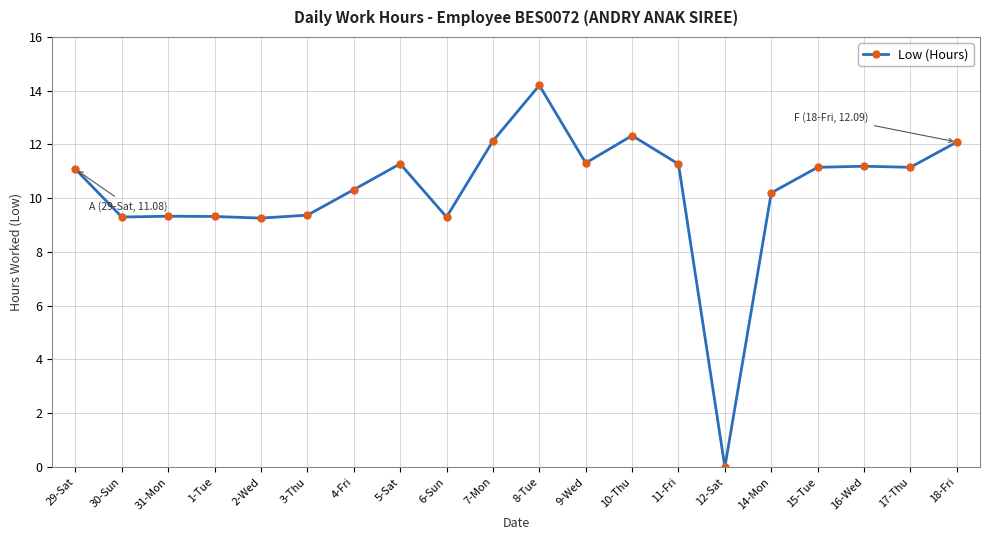

True or false: the data has more than 0 interior local peaks.

True